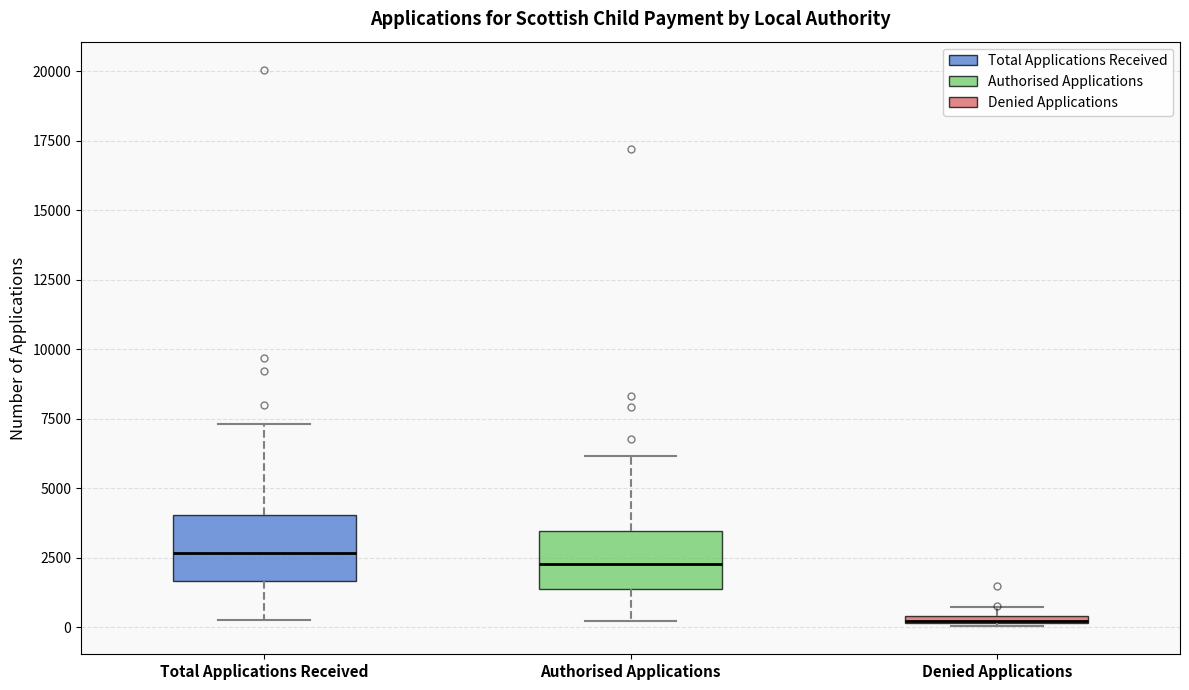

Where is the lower edge of the box for Total Applications Received on the y-axis? The values are not printed on the chart, so give them approximately, as read against the axis.

1500